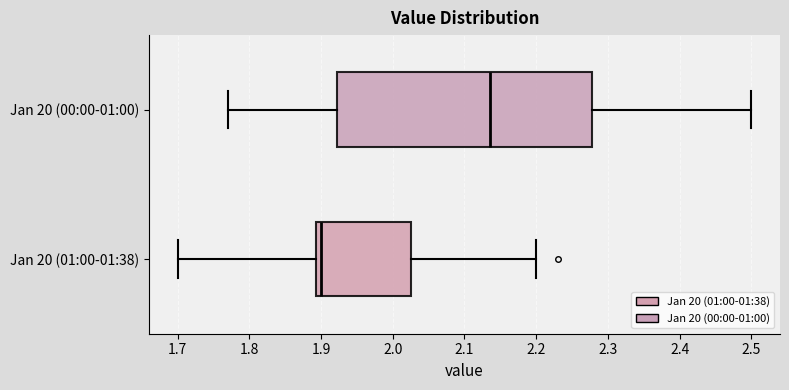

Where does the right whisker of the box for Jan 20 (00:00-01:00) end on the x-axis? The values are not printed on the chart, so give them approximately, as read against the axis.

2.50